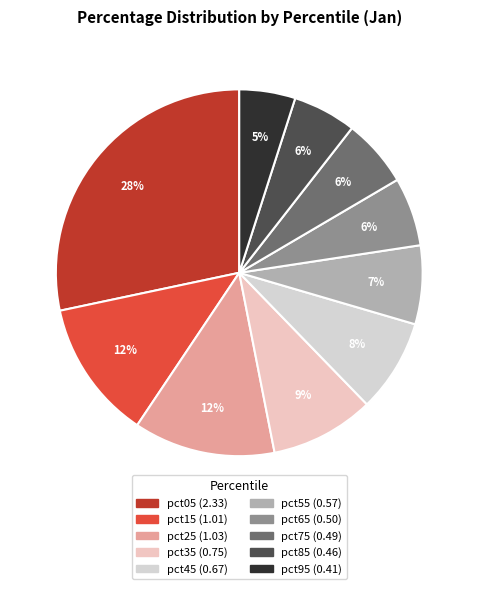

Is it true that pct25 is 1% of the pie?

False